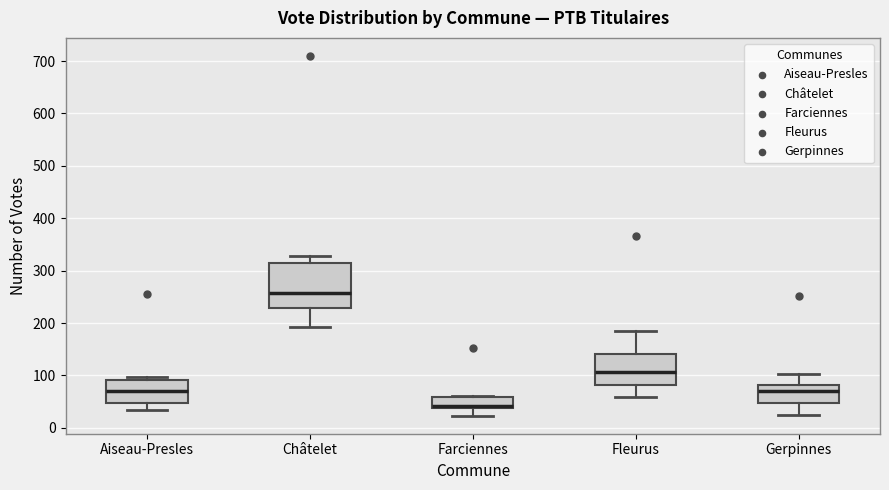

Reading left to right, read every box against the y-axis: the position of its median line, the range the box covers, and the ends of its whiskers. The values are not printed on the chart, so give them approximately, as read against the axis.

Aiseau-Presles: median 70, box 50 to 90, whiskers 30 to 100
Châtelet: median 260, box 230 to 310, whiskers 190 to 330
Farciennes: median 40 (just above the box's lower edge), box 40 to 60, whiskers 20 to 60
Fleurus: median 110, box 80 to 140, whiskers 60 to 190
Gerpinnes: median 70, box 50 to 80, whiskers 20 to 100